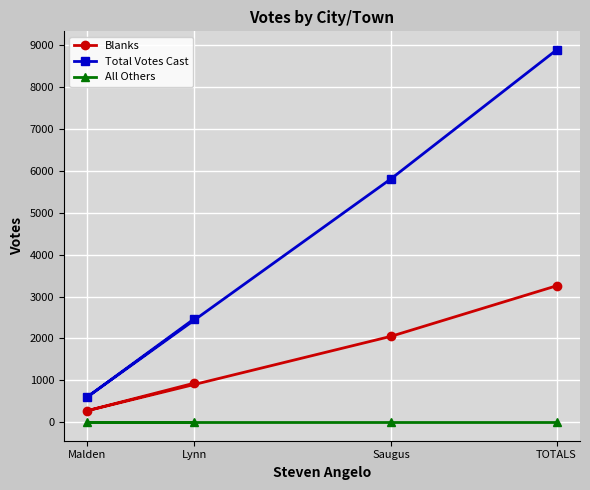

True or false: Total Votes Cast has more than 2 points higher than both neighbors.

False